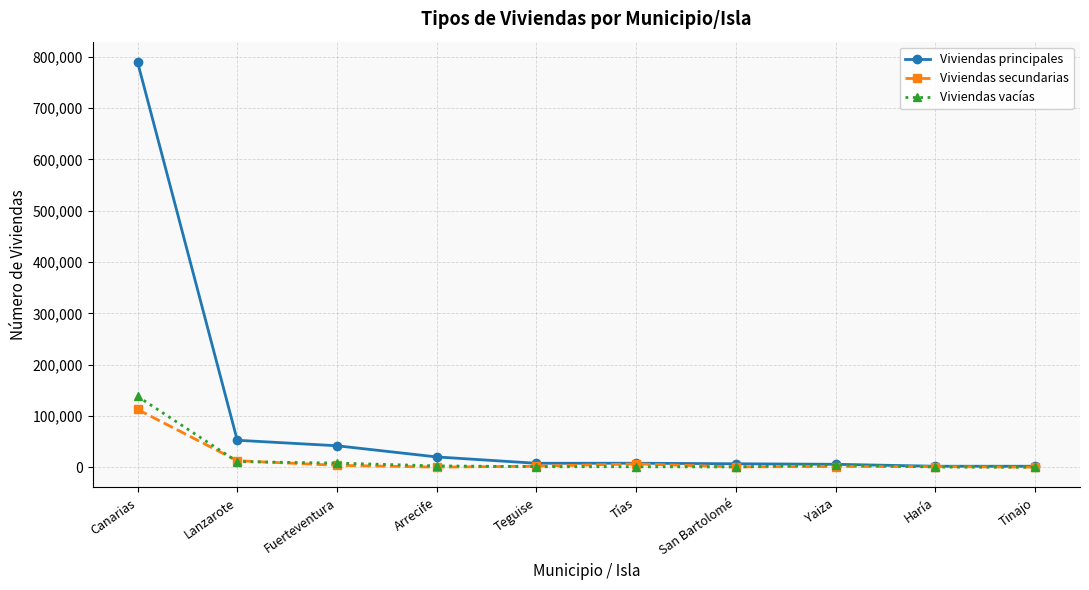

Rank the series by their maximum value, from highest to lowest.

Viviendas principales, Viviendas vacías, Viviendas secundarias